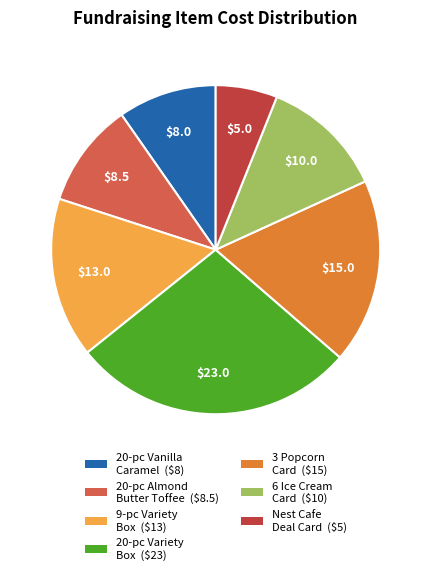

Is there any slice that represents more than half of the pie?

No